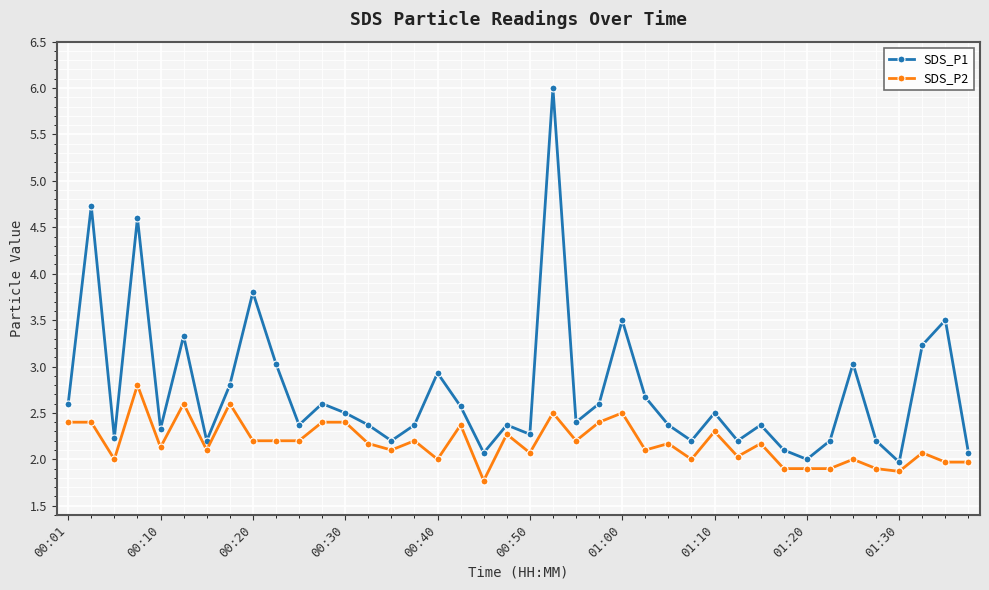

How many interior local peaks does the SDS_P1 series have?

13